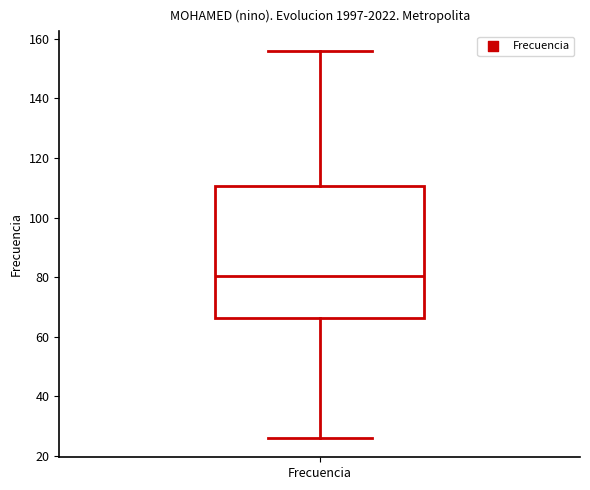

Read this box plot against the y-axis: the position of the median line, the range covered by the box, and the ends of both whiskers. The values are not printed on the chart, so give them approximately, as read against the axis.

median 80, box 66 to 110, whiskers 26 to 156